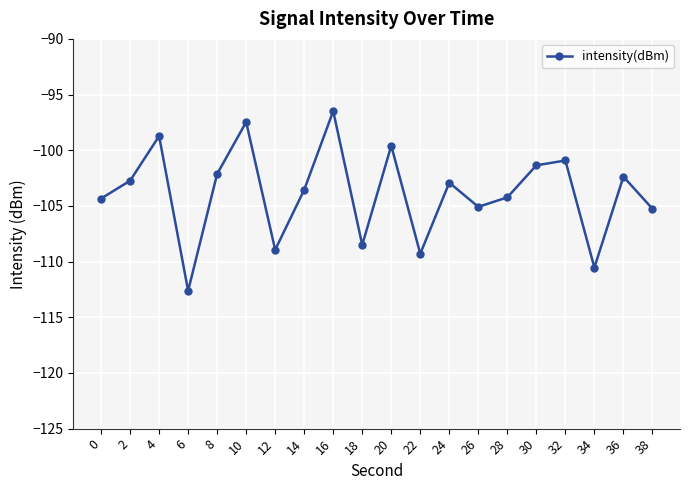

Where is the first local maximum?

4